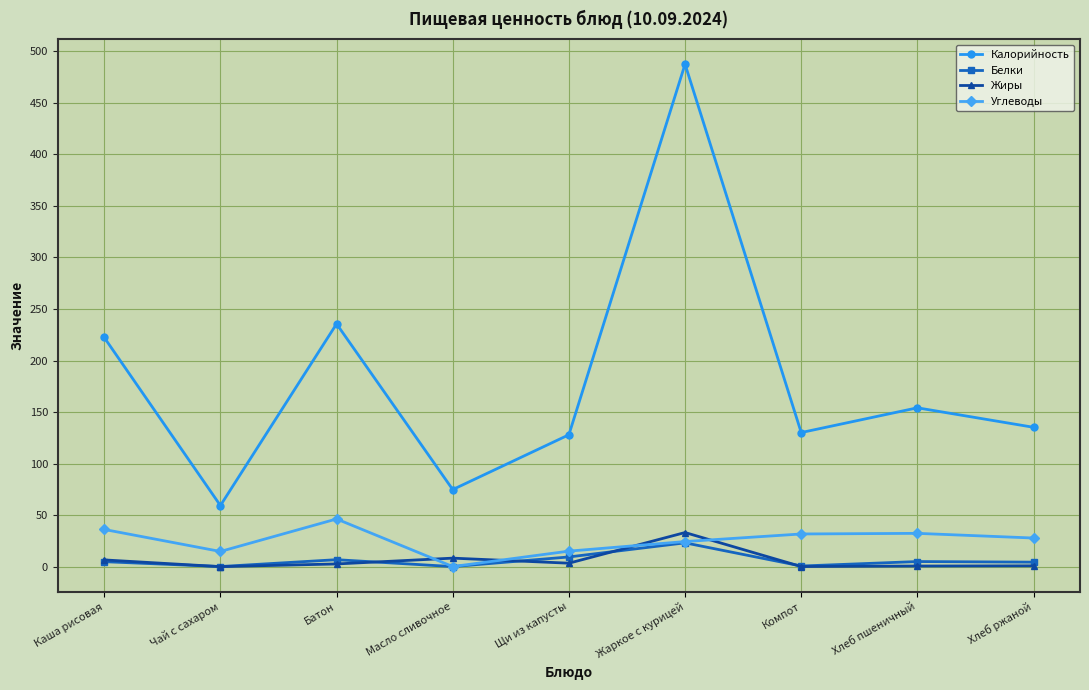

Which series changed the most between Чай с сахаром and Компот?

Калорийность